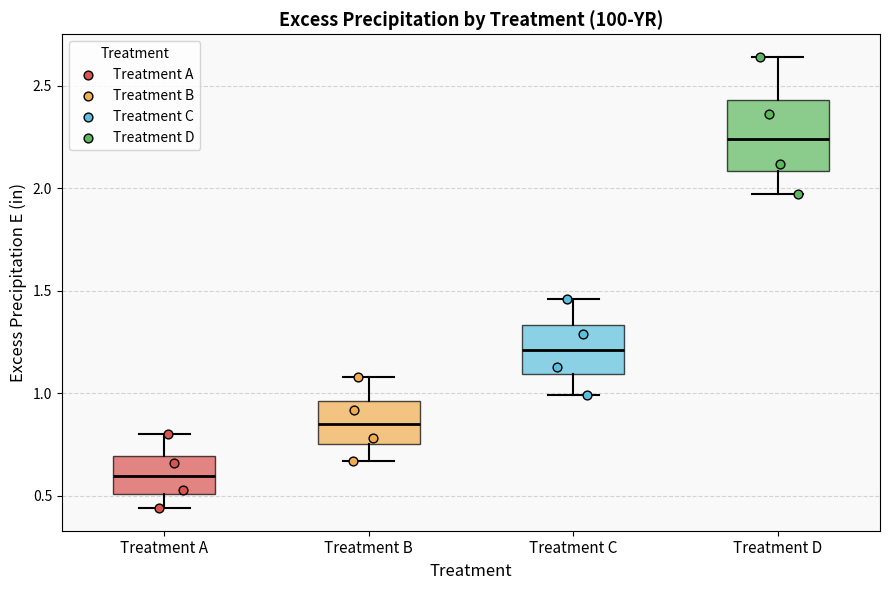

Where does the lower whisker of the box for Treatment C end on the y-axis? The values are not printed on the chart, so give them approximately, as read against the axis.

1.00